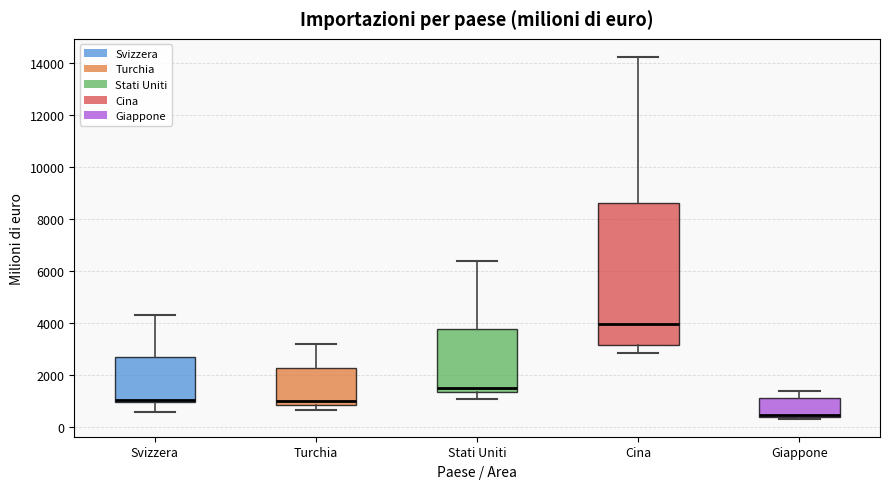

Reading left to right, read every box against the y-axis: the position of its median line, the range the box covers, and the ends of its whiskers. The values are not printed on the chart, so give them approximately, as read against the axis.

Svizzera: median 1000 (just above the box's lower edge), box 1000 to 2600, whiskers 600 to 4200
Turchia: median 1000, box 800 to 2200, whiskers 600 to 3200
Stati Uniti: median 1400 (just above the box's lower edge), box 1400 to 3800, whiskers 1000 to 6400
Cina: median 4000, box 3200 to 8600, whiskers 2800 to 14200
Giappone: median 400 (drawn on the box's lower edge), box 400 to 1000, whiskers 400 (just below the box's lower edge) to 1400